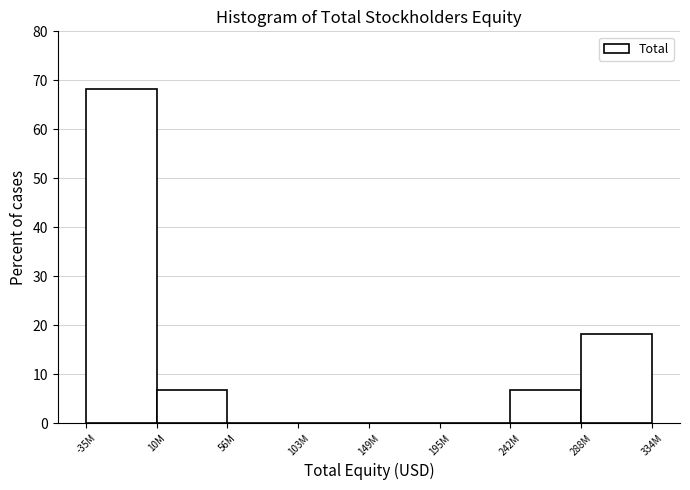

Reading left to right, transcribe all the data shown in this chart.

-35M=68.2	10M=6.8	56M=0.0	103M=0.0	149M=0.0	195M=0.0	242M=6.8	288M=18.2